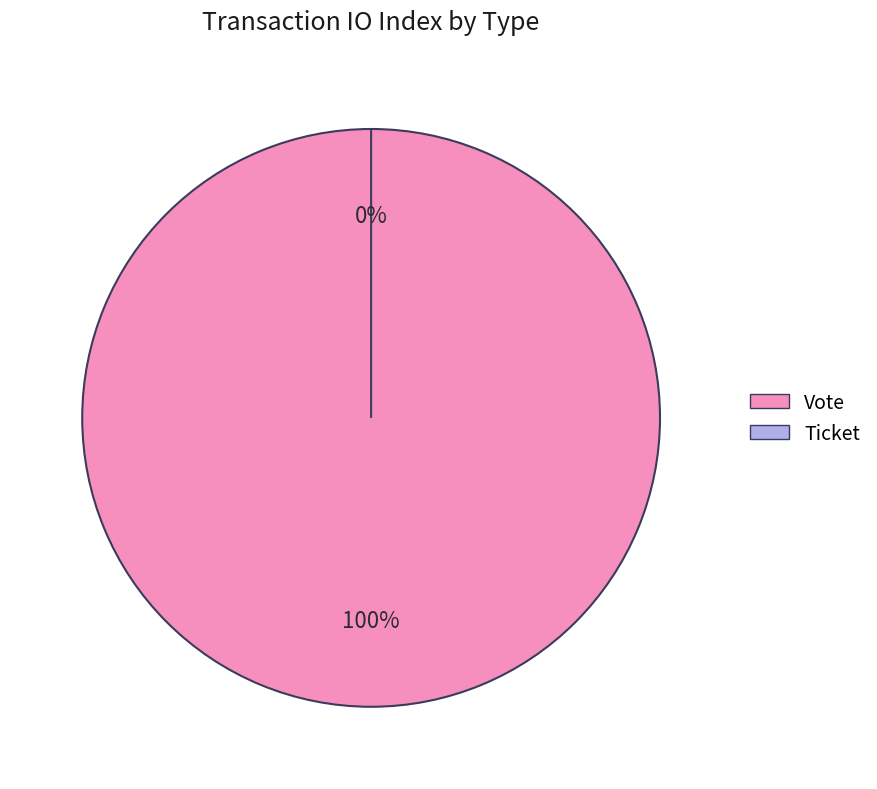

Which category has the biggest portion of the pie?

Vote